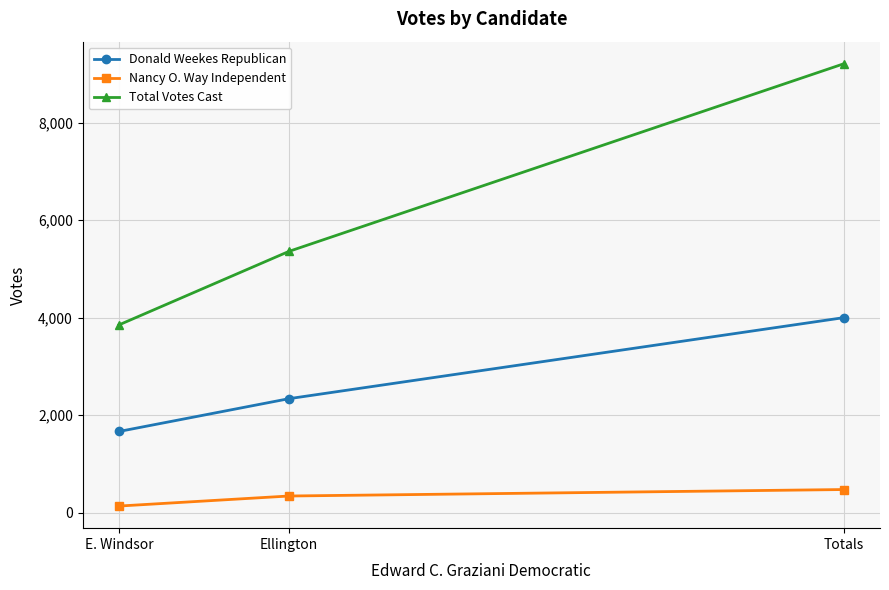

What is the sum of all Nancy O. Way Independent values?

944